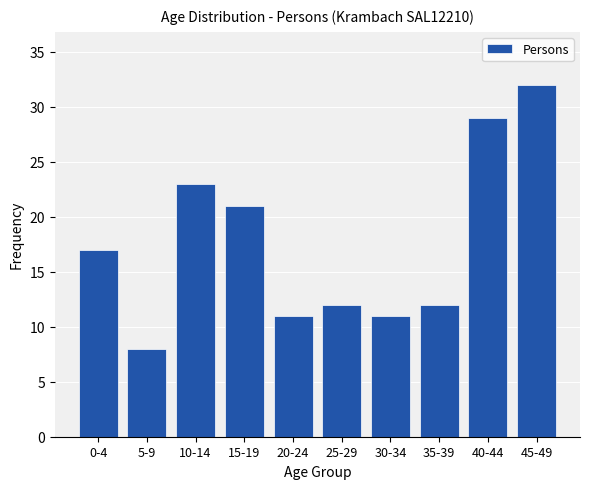

Reading left to right, extract all data points from this chart.

0-4=17	5-9=8	10-14=23	15-19=21	20-24=11	25-29=12	30-34=11	35-39=12	40-44=29	45-49=32